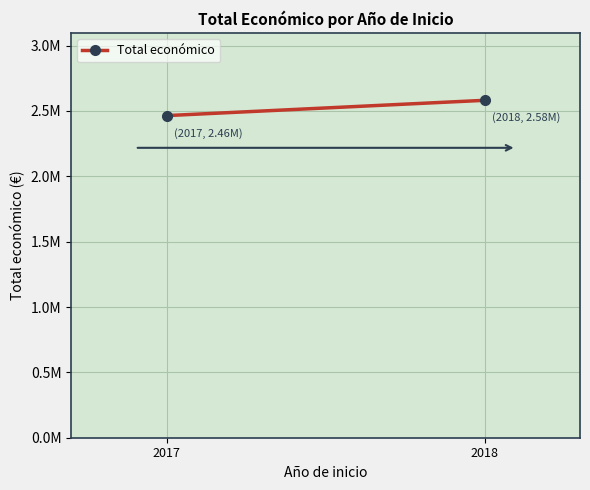

The value at 2018 is 1107730. True or false?

False